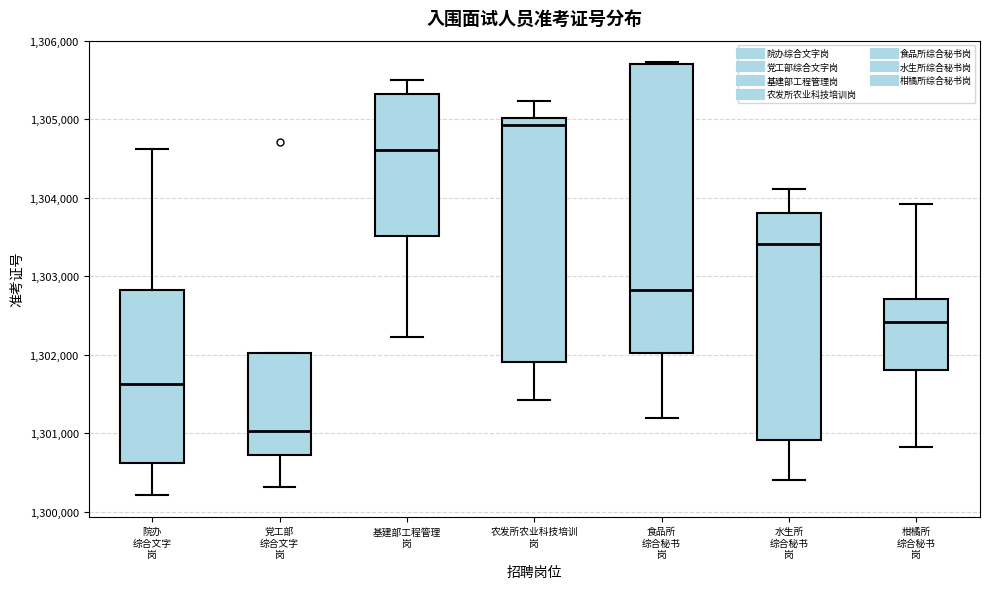

Reading left to right, read every box against the y-axis: the position of its median line, the range the box covers, and the ends of its whiskers. The values are not printed on the chart, so give them approximately, as read against the axis.

院办 综合文字 岗: median 1301600, box 1300600 to 1302800, whiskers 1300200 to 1304600
党工部 综合文字 岗: median 1301000, box 1300700 to 1302000, whiskers 1300300 to 1302000
基建部工程管理 岗: median 1304600, box 1303500 to 1305300, whiskers 1302200 to 1305500
农发所农业科技培训 岗: median 1304900, box 1301900 to 1305000, whiskers 1301400 to 1305200
食品所 综合秘书 岗: median 1302800, box 1302000 to 1305700, whiskers 1301200 to 1305700
水生所 综合秘书 岗: median 1303400, box 1300900 to 1303800, whiskers 1300400 to 1304100
柑橘所 综合秘书 岗: median 1302400, box 1301800 to 1302700, whiskers 1300800 to 1303900